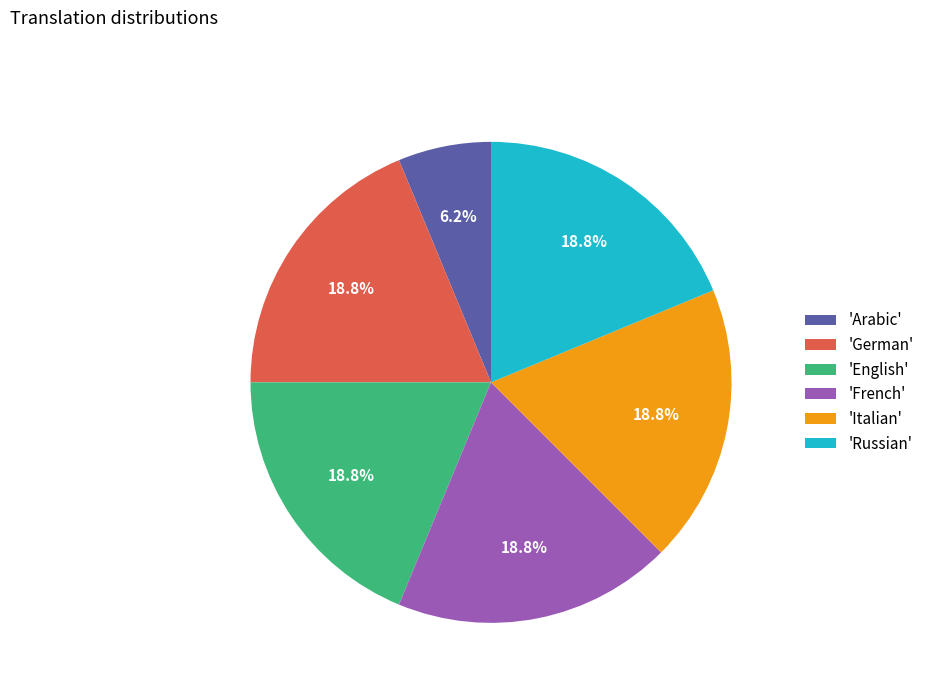

Does 'Arabic' account for over 50% of the chart?

No